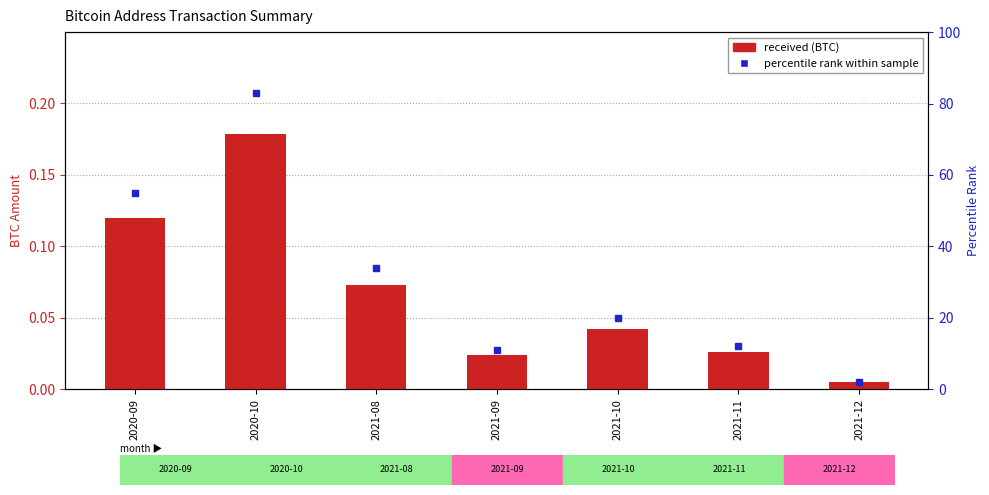

At 2021-12, list the series in order from largest to smallest.

percentile rank within sample, received (BTC)